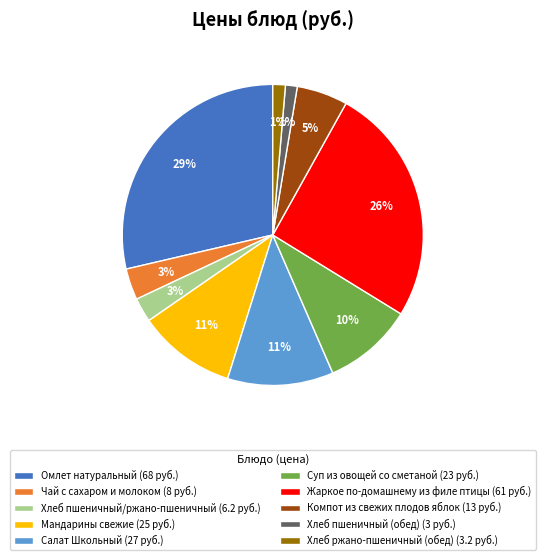

What is the largest slice in the pie chart?

Омлет натуральный